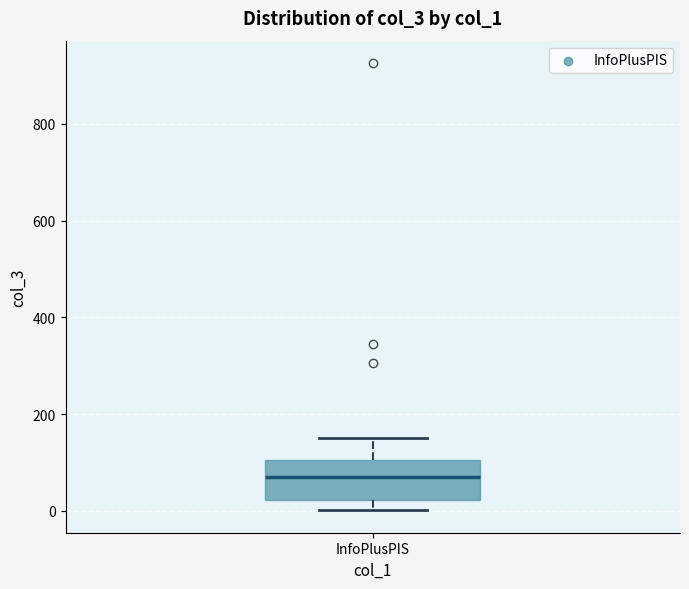

Read this box plot against the y-axis: the position of the median line, the range covered by the box, and the ends of both whiskers. The values are not printed on the chart, so give them approximately, as read against the axis.

median 60, box 20 to 100, whiskers 0 to 160